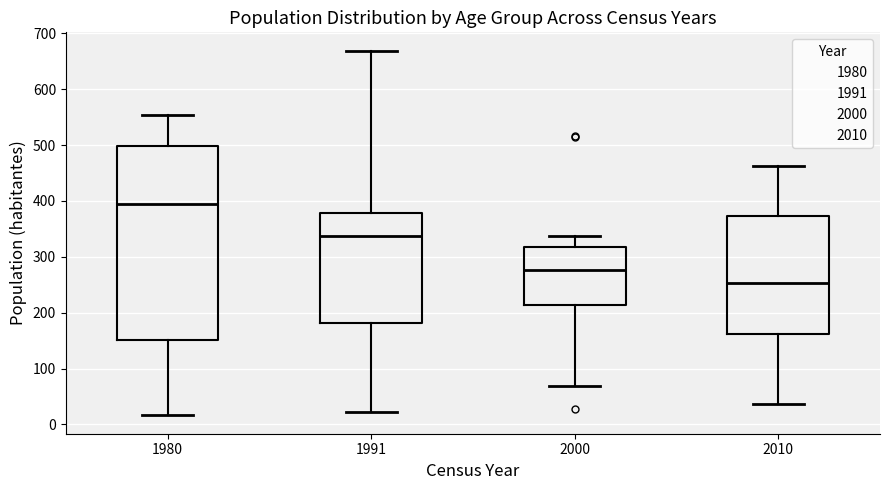

Which box has the lowest median line?

2010